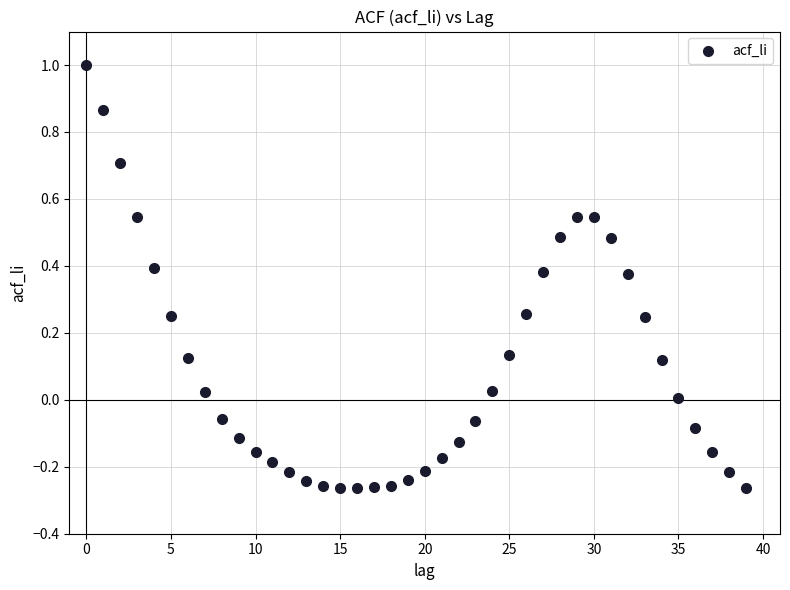

What is the range of Y values (max minus min)?

1.3